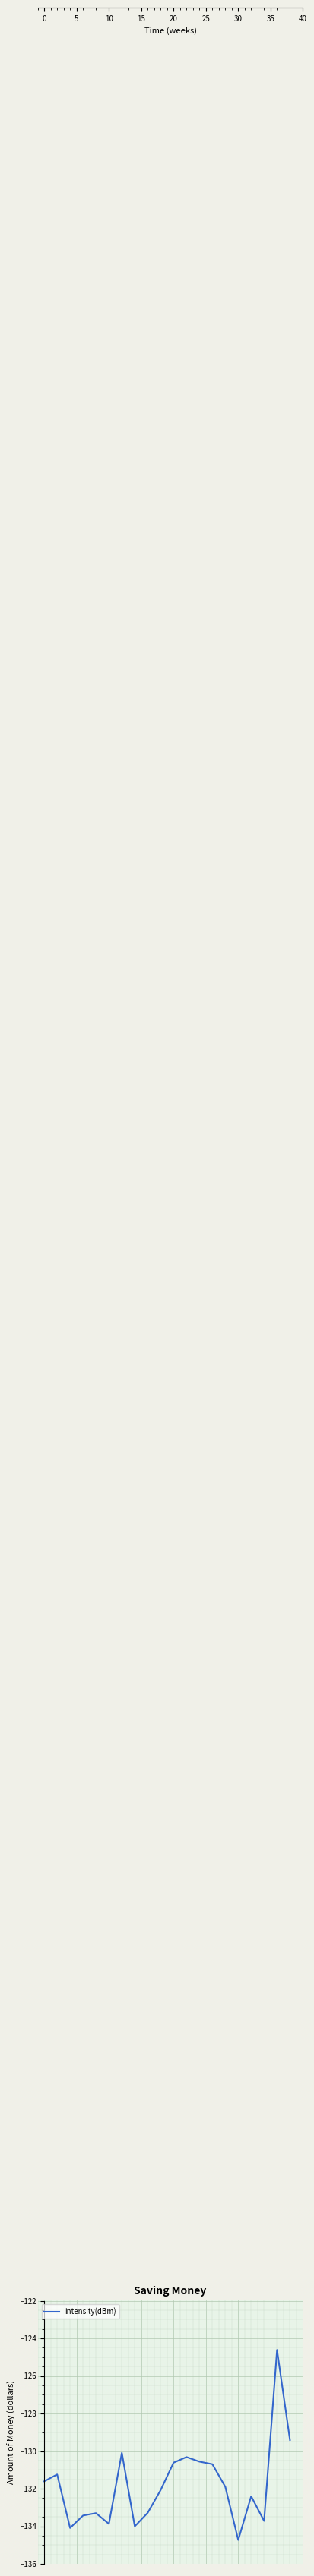

Count the number of data series in this chart.

1